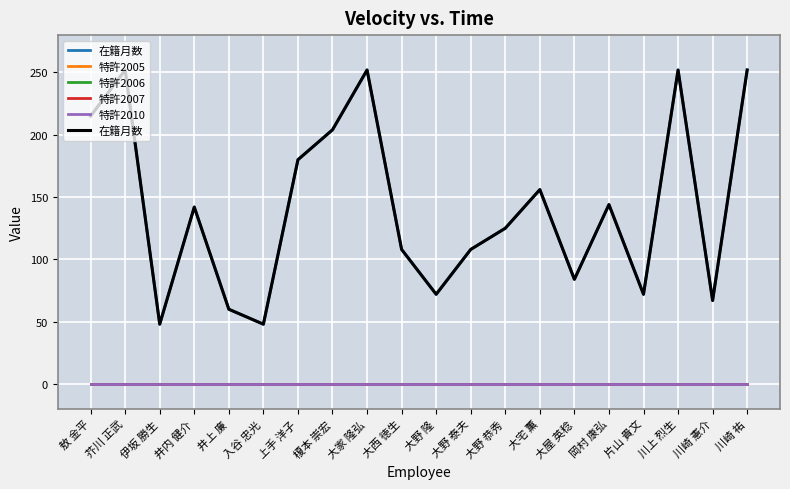

How many series are shown in this chart?

5